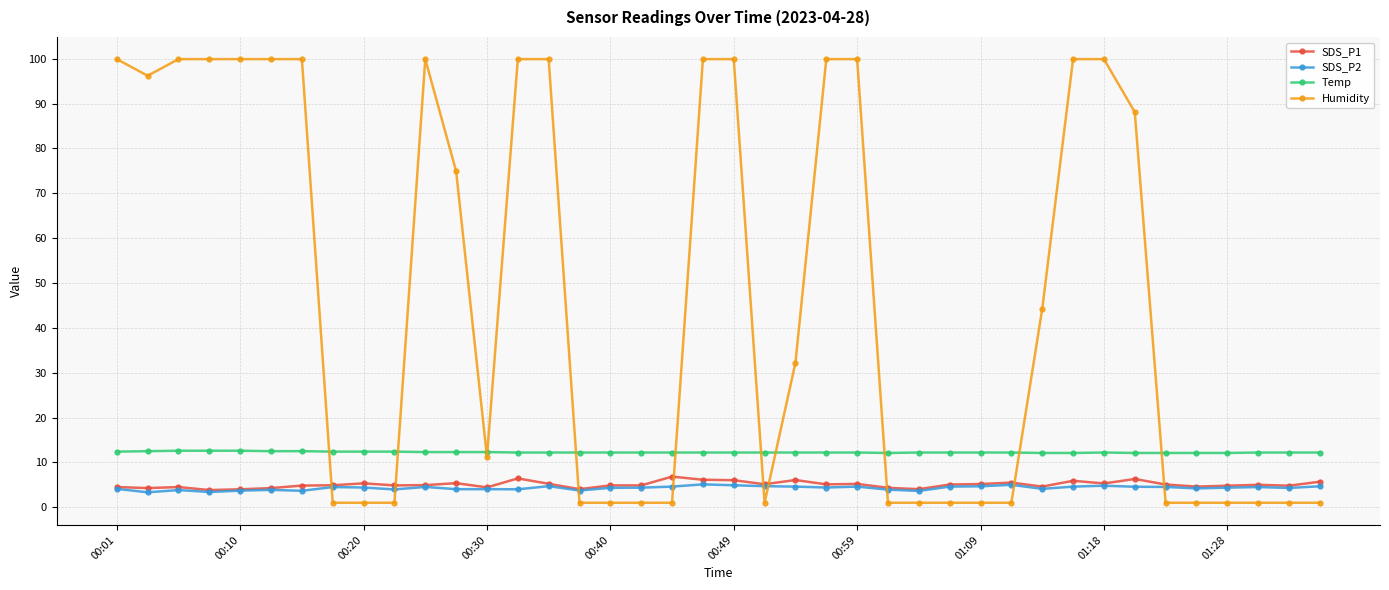

Which series ends up on top after the final intersection of Humidity and SDS_P1?

SDS_P1